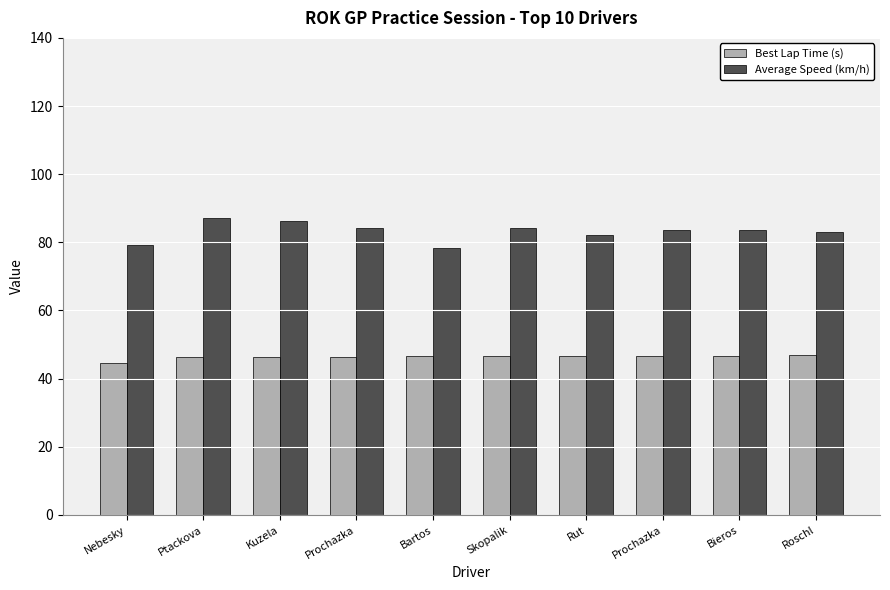

Rank the categories by Average Speed (km/h) value from lowest to highest.

Bartos, Nebesky, Rut, Roschl, Prochazka, Bieros, Skopalik, Prochazka, Kuzela, Ptackova